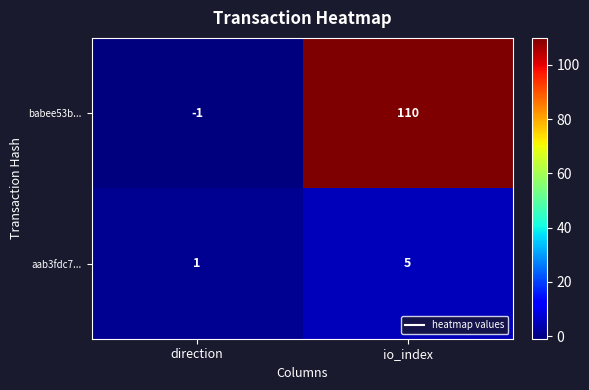

Which category has the lowest value in the babee53b... series?

direction